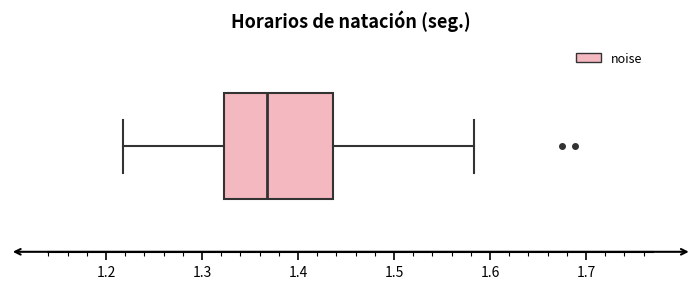

Read this box plot against the x-axis: the position of the median line, the range covered by the box, and the ends of both whiskers. The values are not printed on the chart, so give them approximately, as read against the axis.

median 1.37, box 1.32 to 1.44, whiskers 1.22 to 1.58